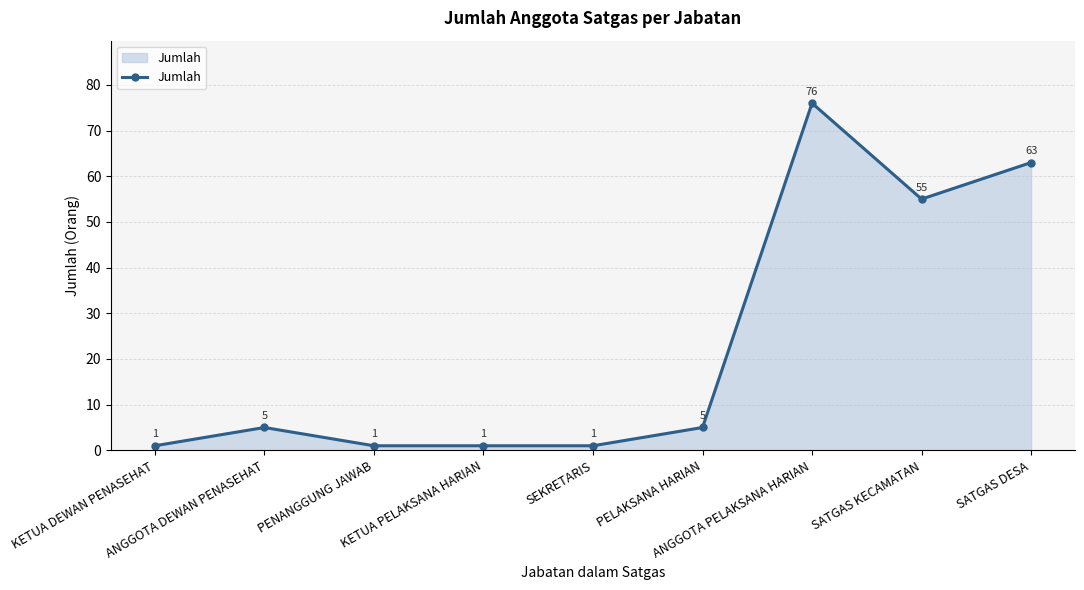

What position from the right is SATGAS DESA?

1